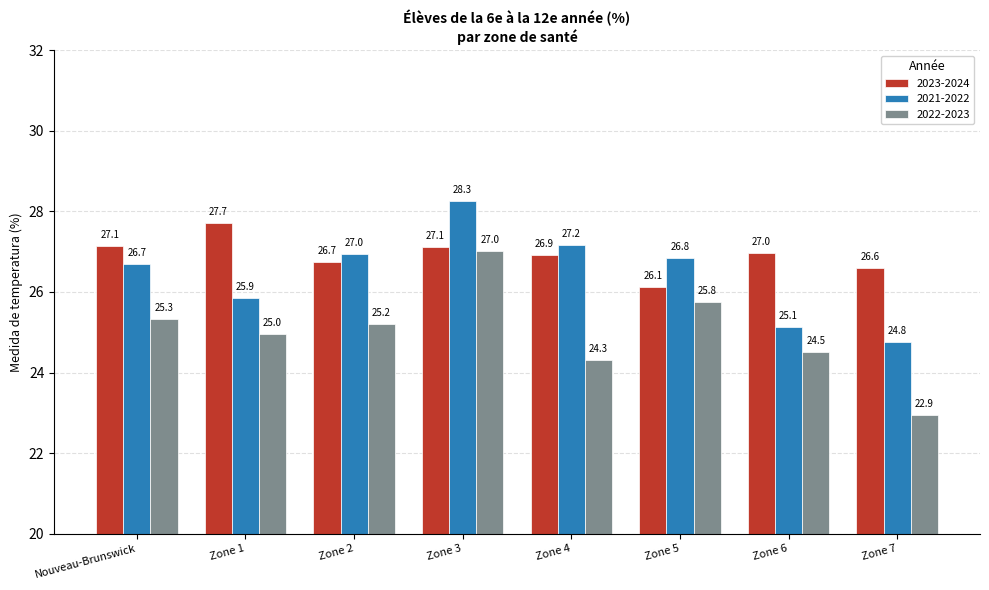

How many series are shown in this chart?

3